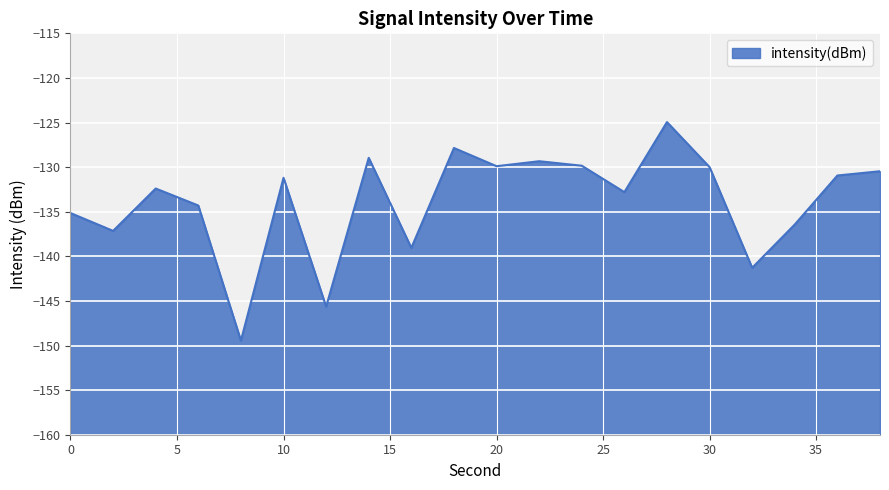

List the labels in order of value, largest first.

28, 18, 14, 22, 24, 20, 30, 38, 36, 10, 4, 26, 6, 0, 34, 2, 16, 32, 12, 8